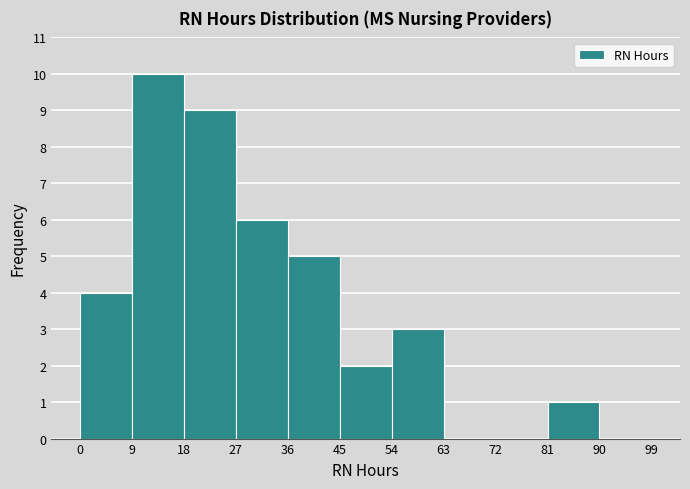

Reading left to right, list every bar in this chart as the range it spans on the x-axis followed by its height. The values are not printed on the chart, so give them approximately, as read against the axis.

0 to 9: 4
9 to 18: 10
18 to 27: 9
27 to 36: 6
36 to 45: 5
45 to 54: 2
54 to 63: 3
63 to 72: 0
72 to 81: 0
81 to 90: 1
90 to 99: 0